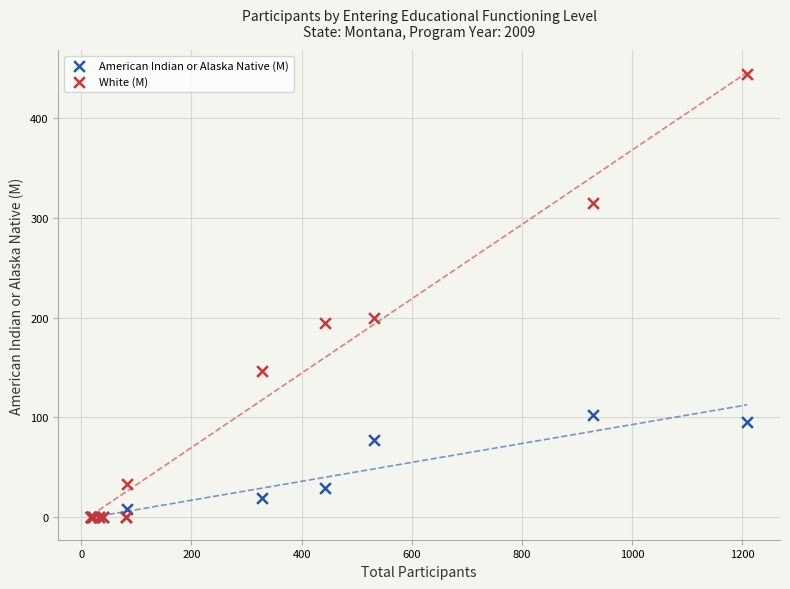

Which series has the widest spread of Y values?

White (M)